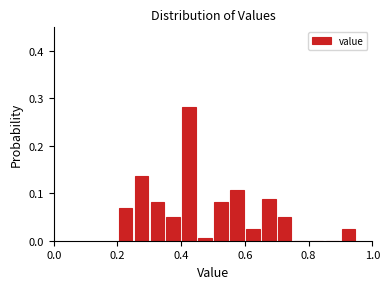

Around what value on the x-axis is the tallest bar? Give the approximate position of its centre, as read against the axis.

0.42